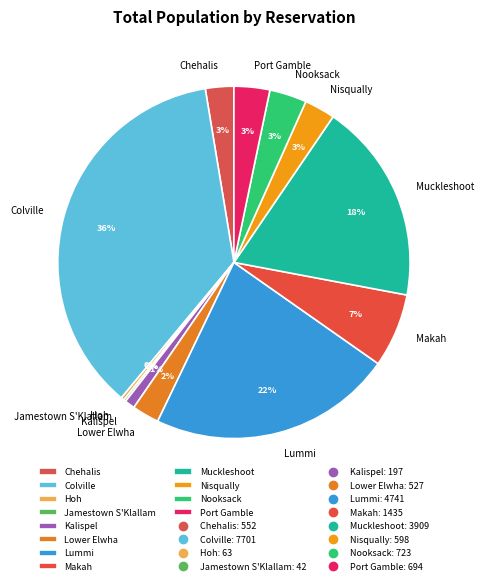

Which slice is the largest?

Colville